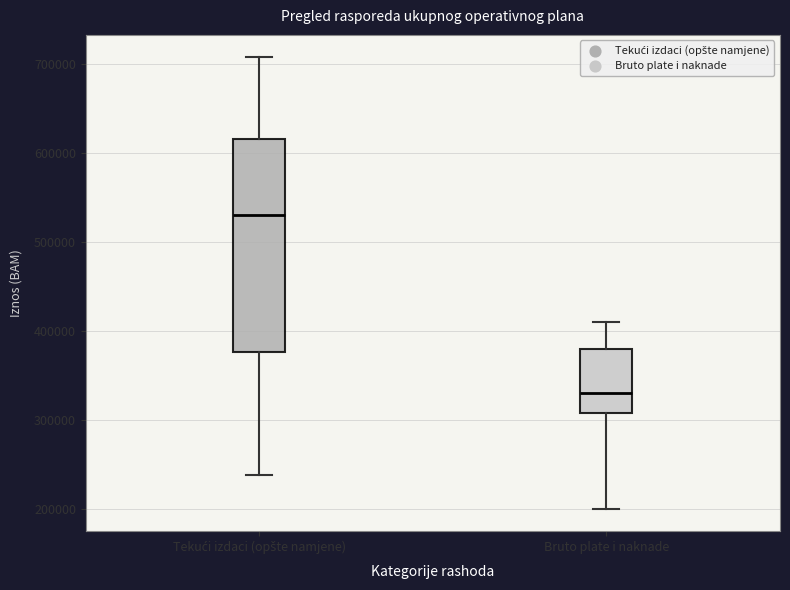

Where is the lower edge of the box for Bruto plate i naknade on the y-axis? The values are not printed on the chart, so give them approximately, as read against the axis.

310000